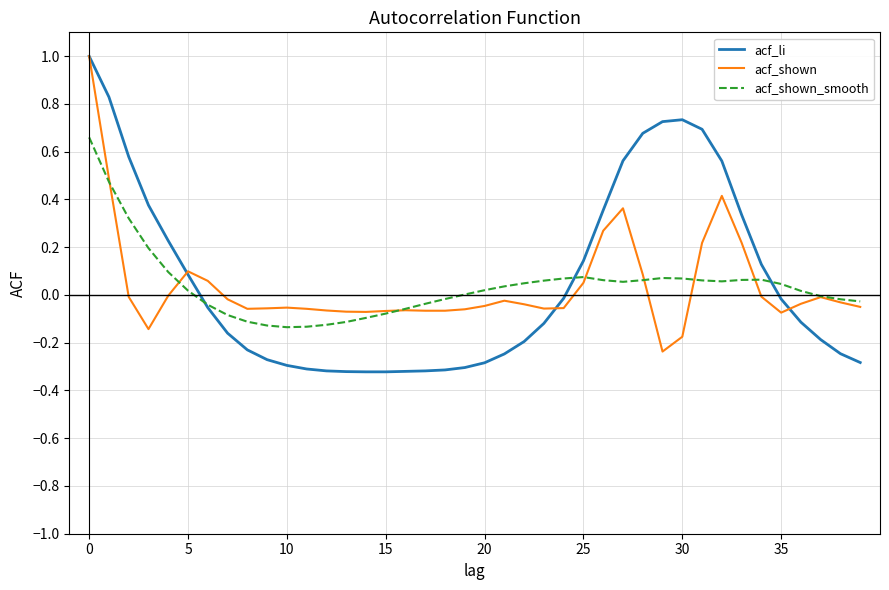

What is the maximum value shown in the chart?

1.0